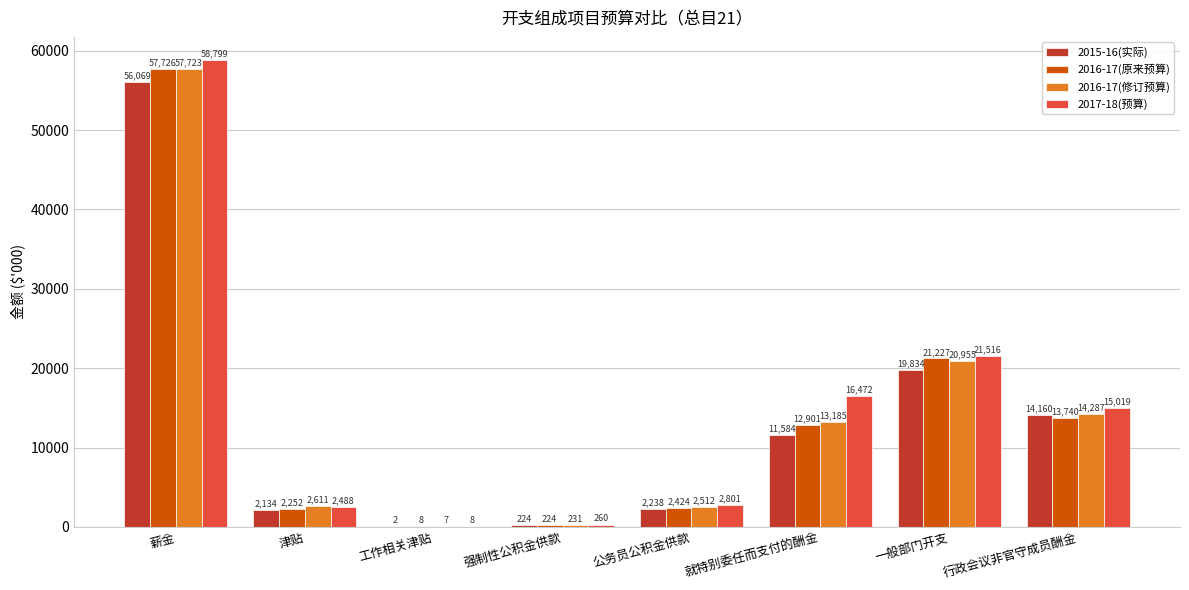

What is the sum of the 2016-17(修订预算) values at 工作相关津贴 and 强制性公积金供款?

238